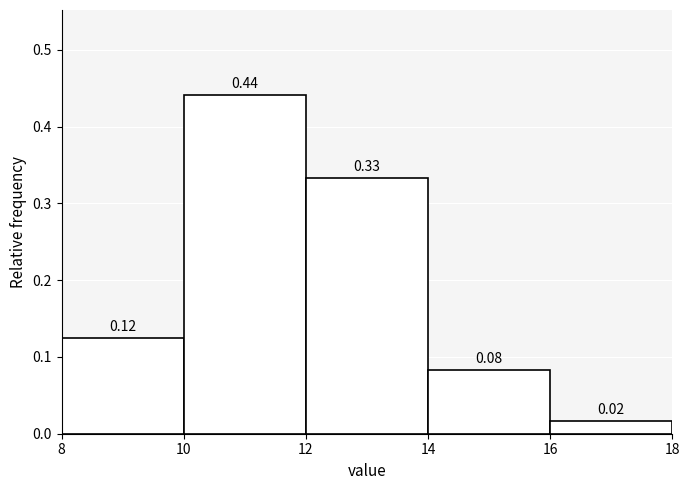

Over which range of the x-axis is the bar tallest?

10 to 12